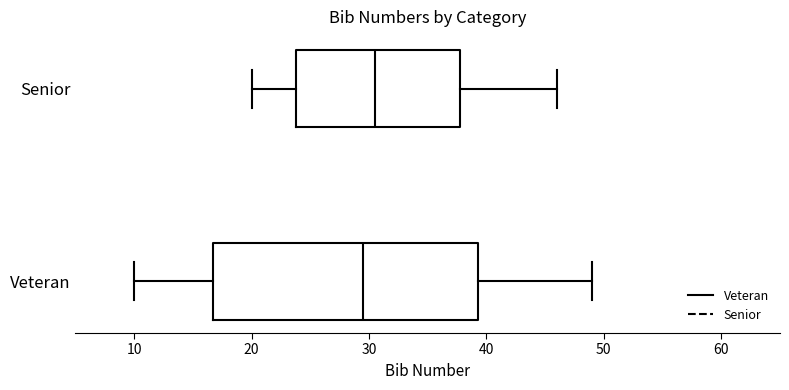

Comparing the boxes themselves (not the whiskers), which one is the widest?

Veteran